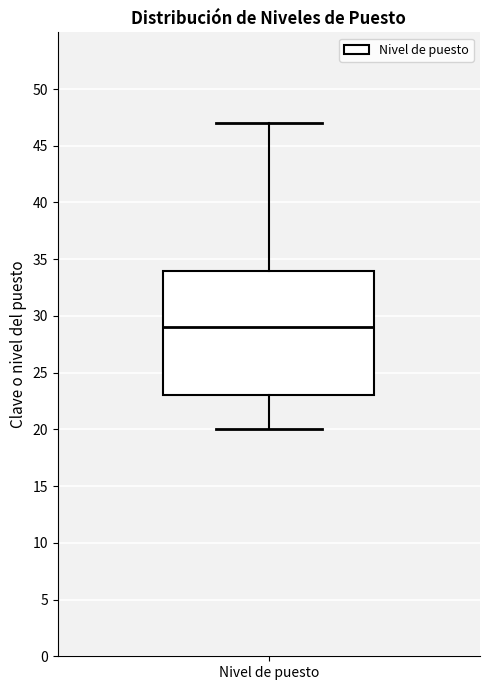

Transcribe this box plot: give where the median line is, the range the box spans, and where the two whiskers end, as read against the y-axis. The values are not printed on the chart, so give them approximately, as read against the axis.

median 29, box 23 to 34, whiskers 20 to 47